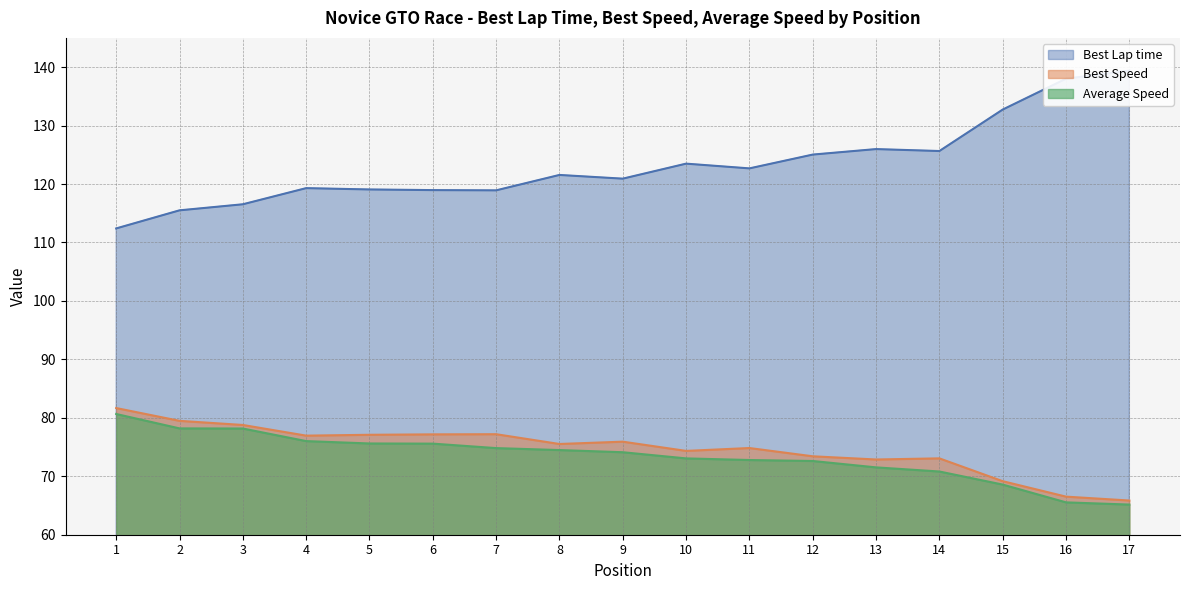

Where does the Average Speed series first go above 74?

1